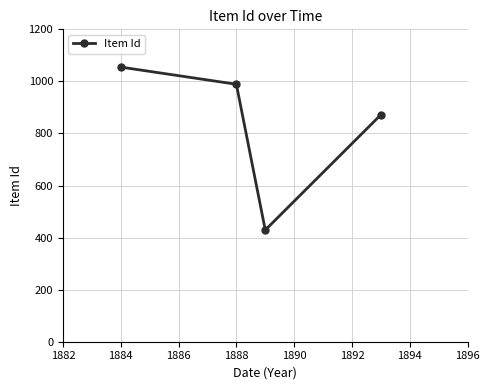

What is the sum of all values?

3345